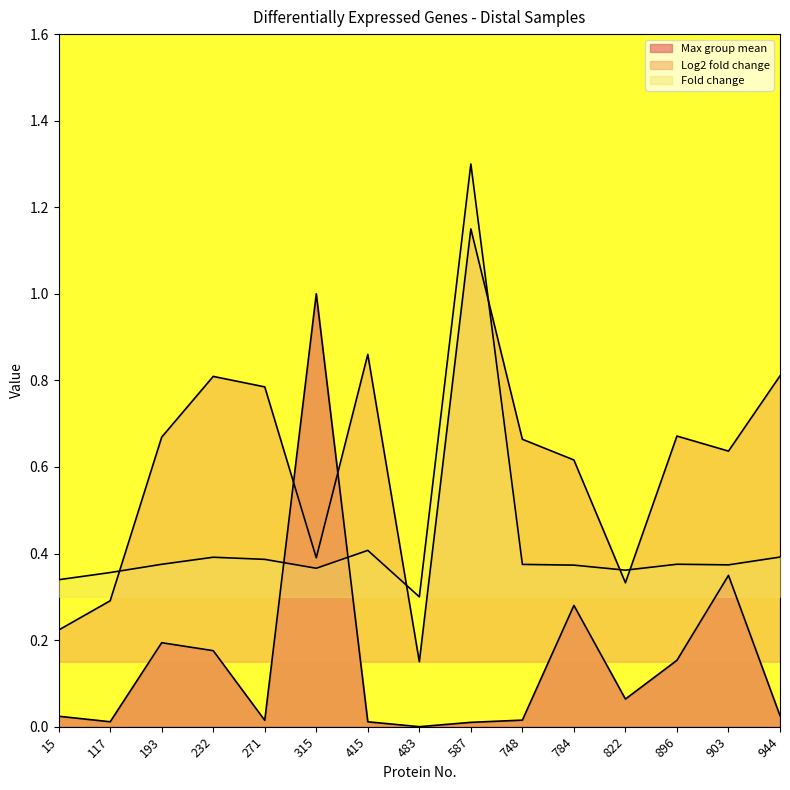

Where is the first local minimum for Max group mean?

117